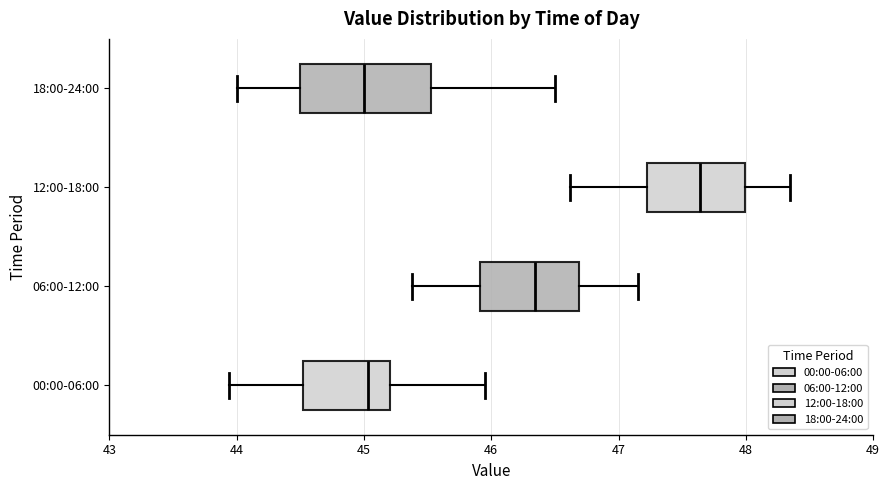

Where is the left edge of the box for 00:00-06:00 on the x-axis? The values are not printed on the chart, so give them approximately, as read against the axis.

44.5